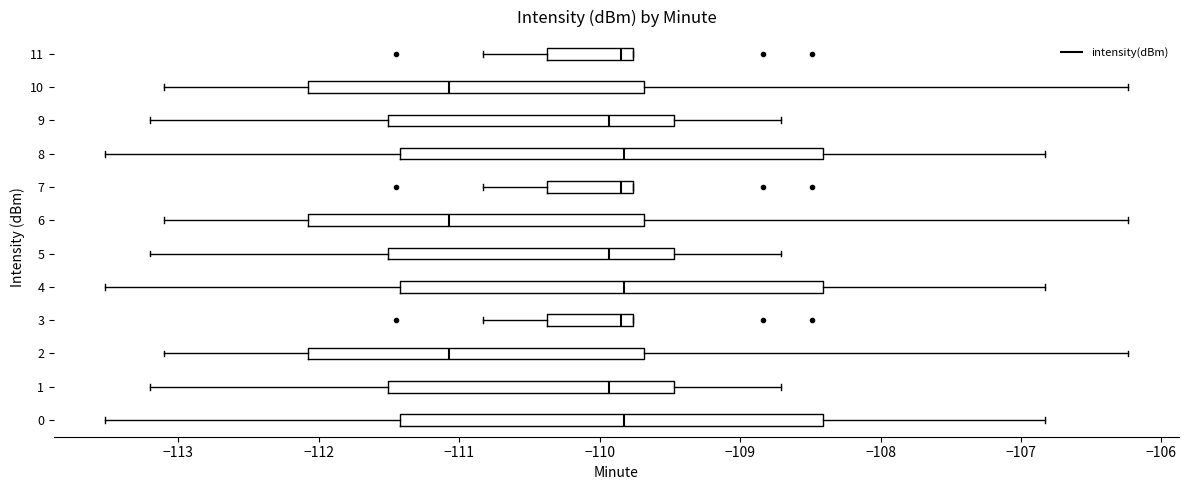

Reading bottom to top, read every box against the x-axis: the position of its median line, the range the box covers, and the ends of its whiskers. The values are not printed on the chart, so give them approximately, as read against the axis.

0: median -109.8, box -111.4 to -108.4, whiskers -113.5 to -106.8
1: median -109.9, box -111.5 to -109.5, whiskers -113.2 to -108.7
2: median -111.1, box -112.1 to -109.7, whiskers -113.1 to -106.2
3: median -109.8 (just left of the box's right edge), box -110.4 to -109.8, whiskers -110.8 to -109.8
4: median -109.8, box -111.4 to -108.4, whiskers -113.5 to -106.8
5: median -109.9, box -111.5 to -109.5, whiskers -113.2 to -108.7
6: median -111.1, box -112.1 to -109.7, whiskers -113.1 to -106.2
7: median -109.8 (just left of the box's right edge), box -110.4 to -109.8, whiskers -110.8 to -109.8
8: median -109.8, box -111.4 to -108.4, whiskers -113.5 to -106.8
9: median -109.9, box -111.5 to -109.5, whiskers -113.2 to -108.7
10: median -111.1, box -112.1 to -109.7, whiskers -113.1 to -106.2
11: median -109.8 (just left of the box's right edge), box -110.4 to -109.8, whiskers -110.8 to -109.8